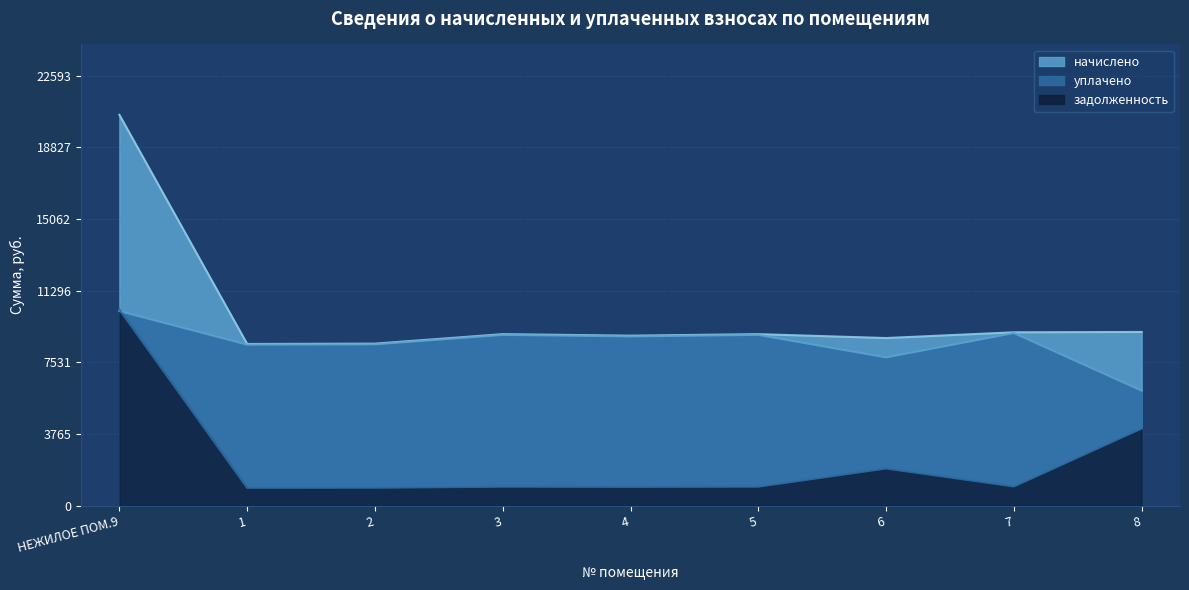

What is the maximum value shown in the chart?

20539.0